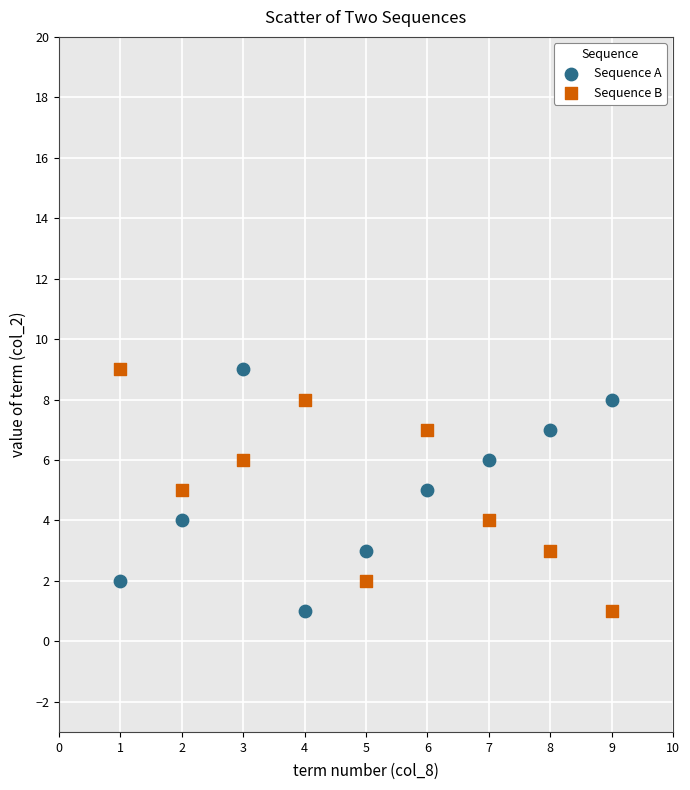

What is the X range (max minus min) for the scatter plot?

8